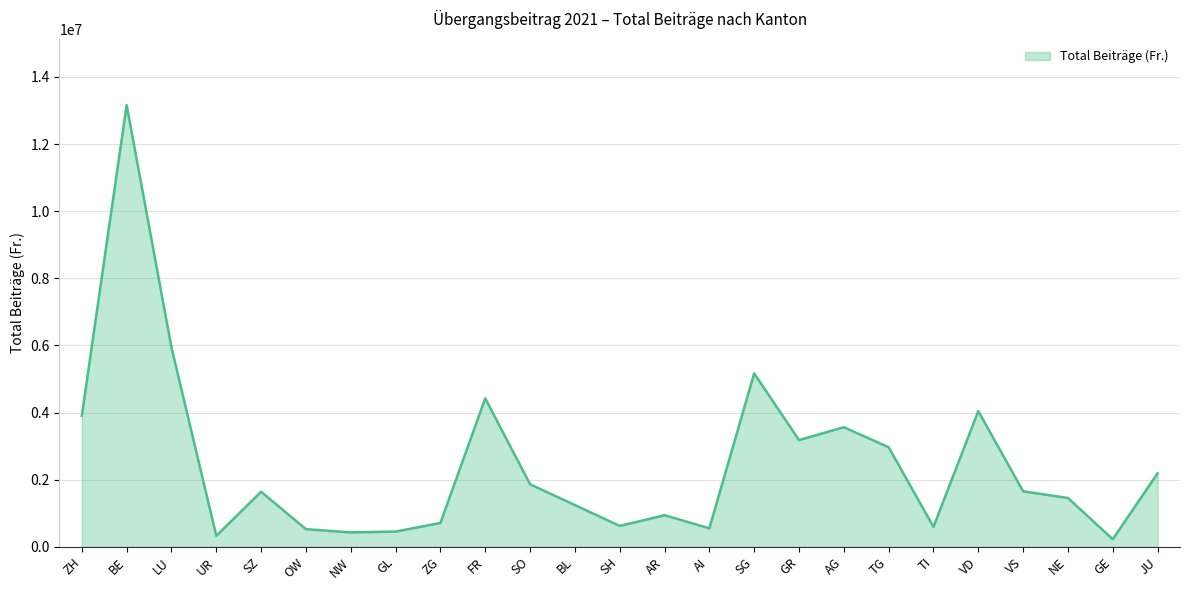

True or false: the data has more than 1 interior local peaks.

True